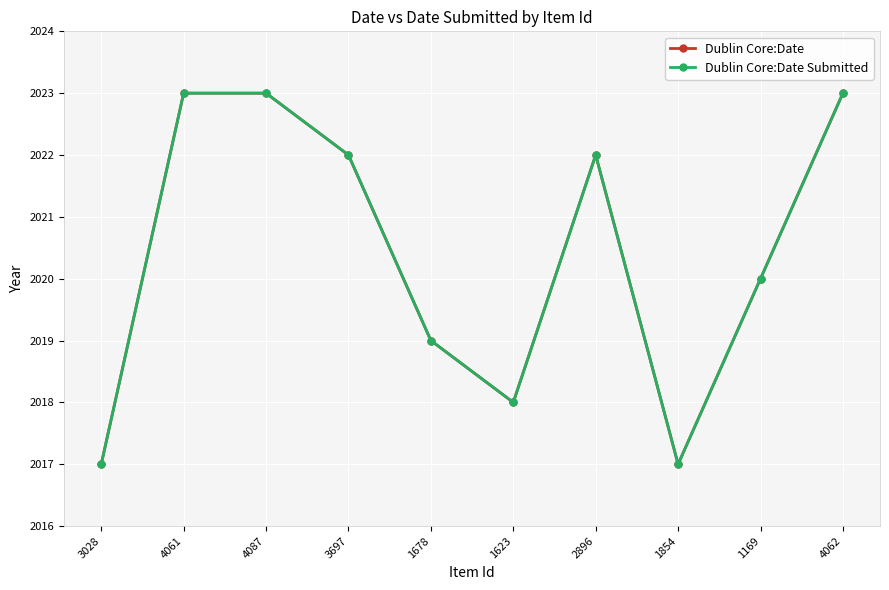

Does the chart have visible grid lines?

Yes